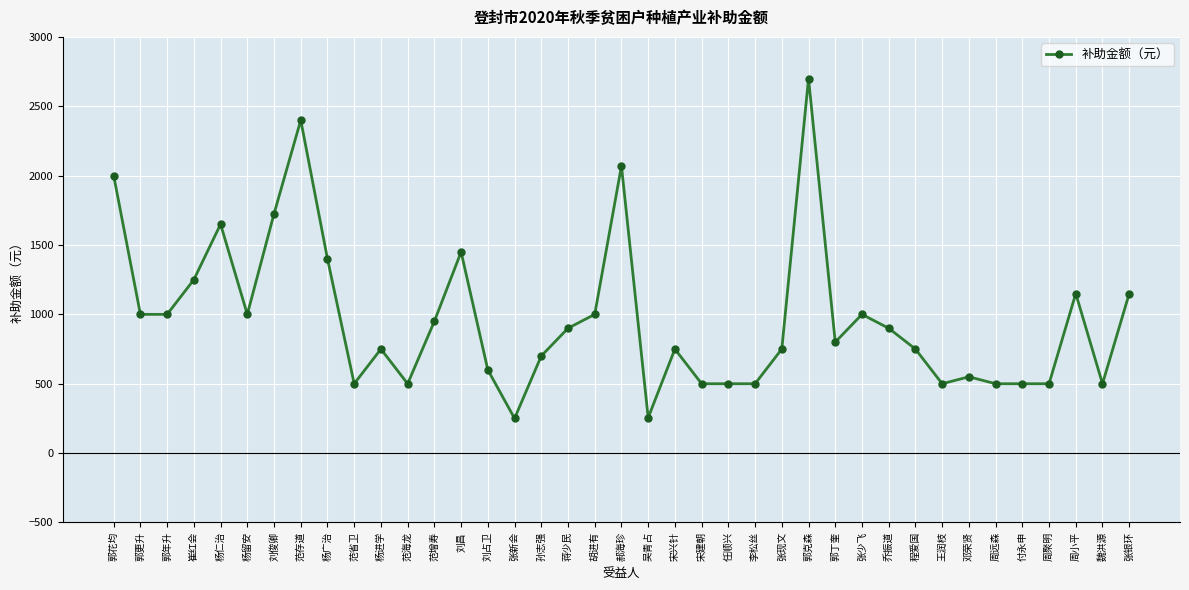

What is the label of the 16th point from the right?

任顺兴